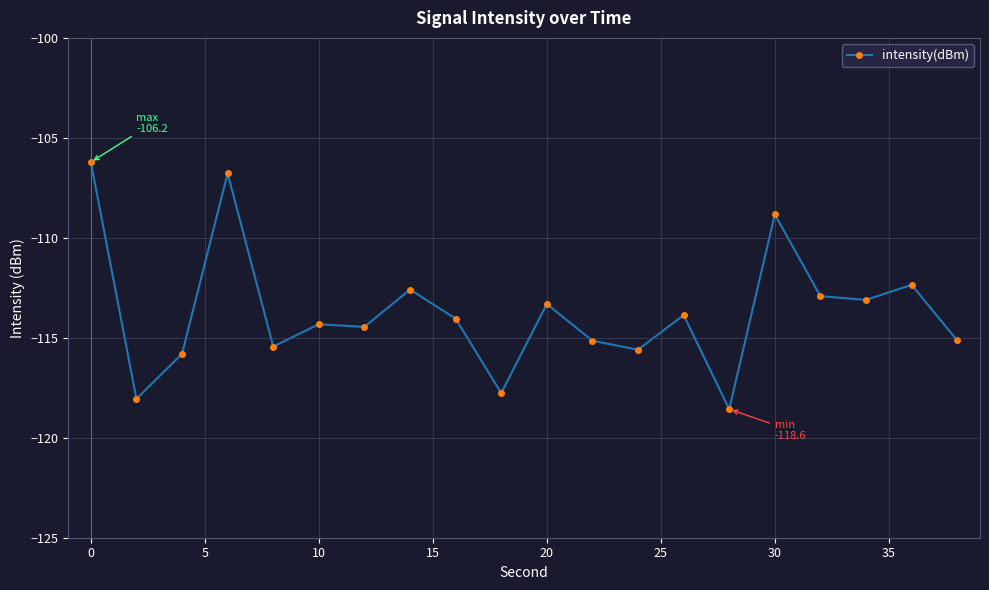

What is the average value?

-113.7